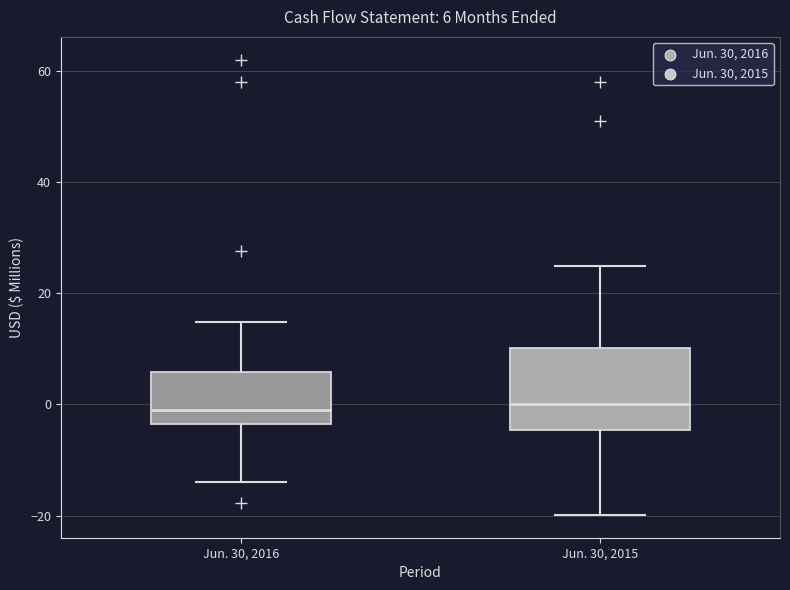

Comparing the boxes themselves (not the whiskers), which one is the tallest?

Jun. 30, 2015